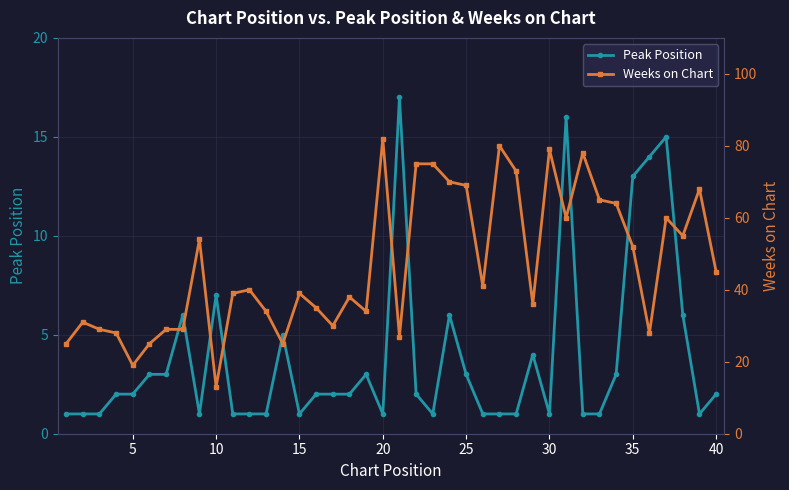

The Peak Position series shows 2 at 40. True or false?

True